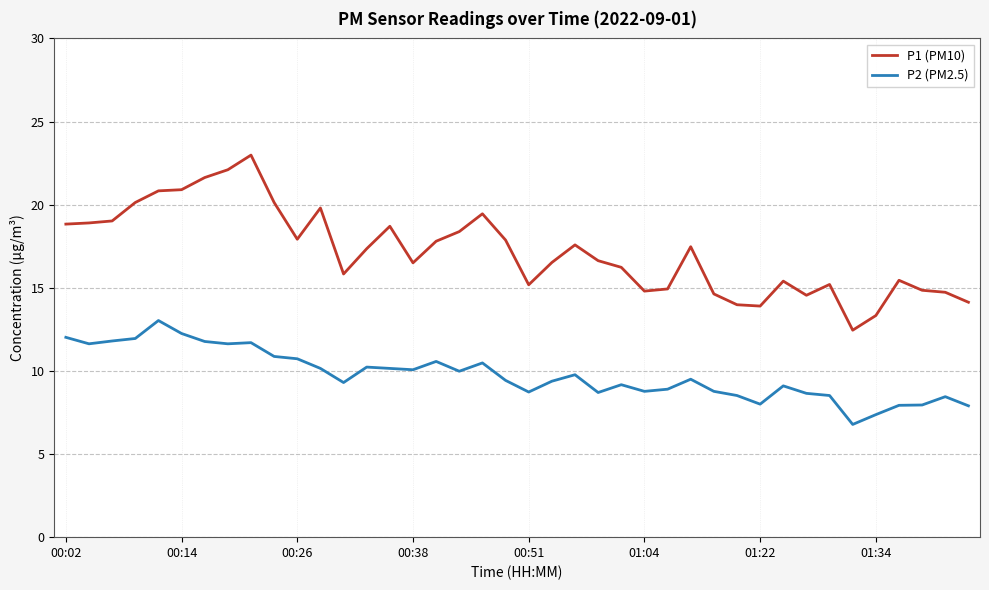

Which series has the largest total across all categories?

P1 (PM10)